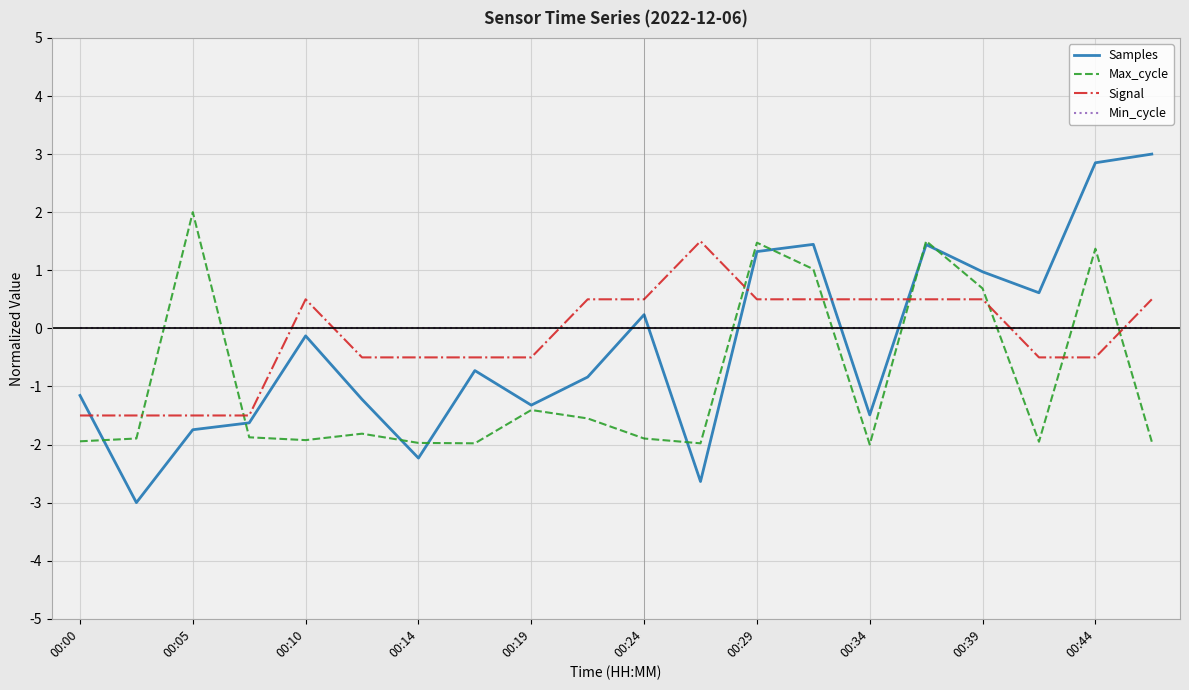

How many intersections are there between Signal and Samples?

4